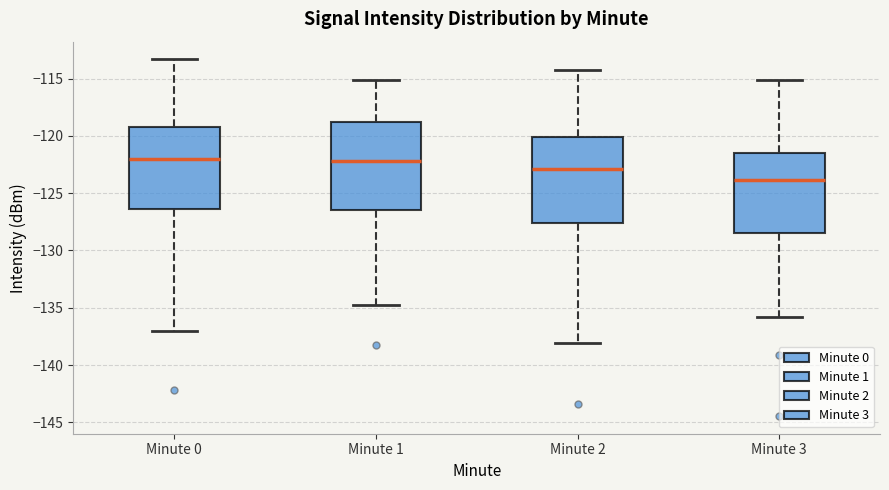

Where is the upper edge of the box for Minute 1 on the y-axis? The values are not printed on the chart, so give them approximately, as read against the axis.

-119.0